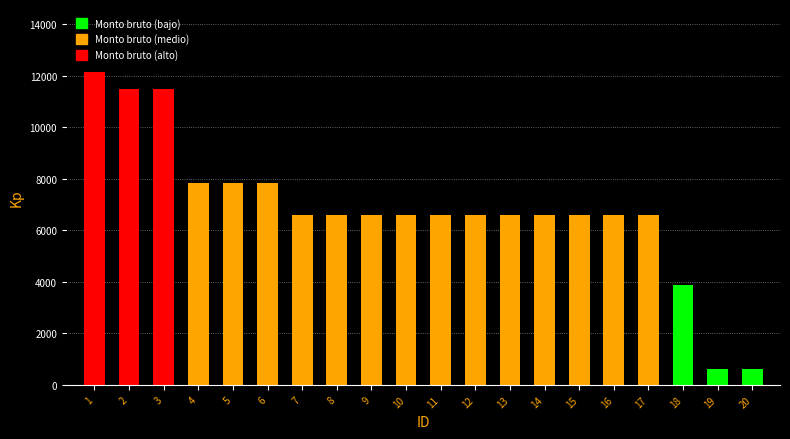

How many bars are there in total?

20